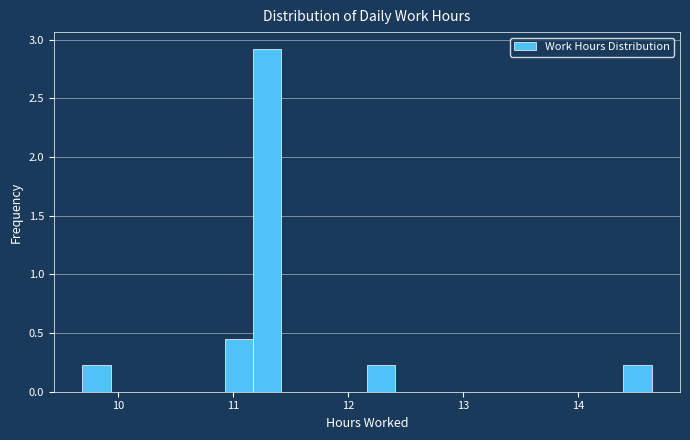

Around what value on the x-axis is the tallest bar? Give the approximate position of its centre, as read against the axis.

11.3